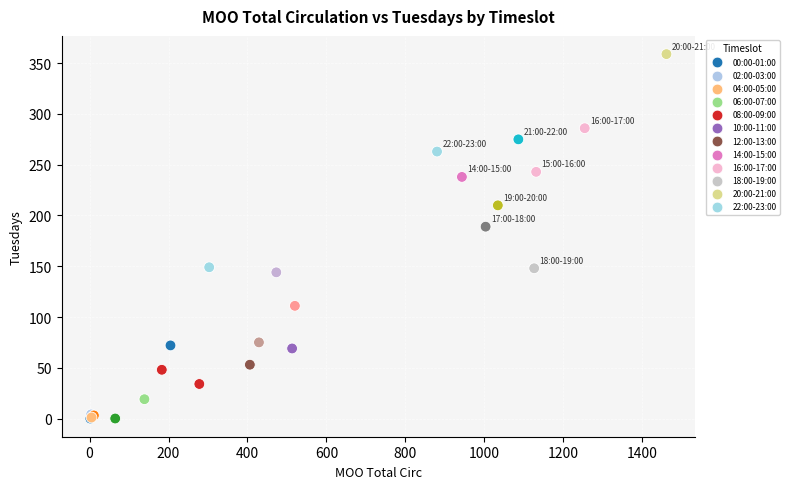

What Y value in the scatter plot is closest to 179?

189